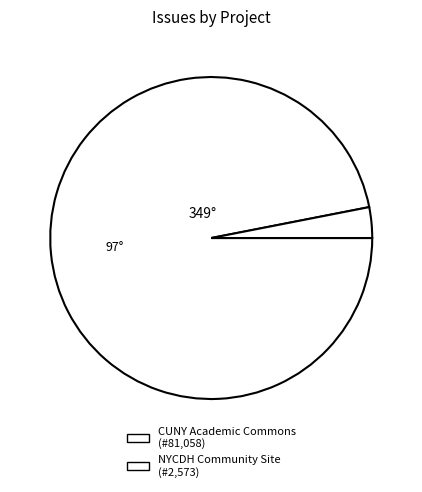

Count the number of slices in the pie.

2